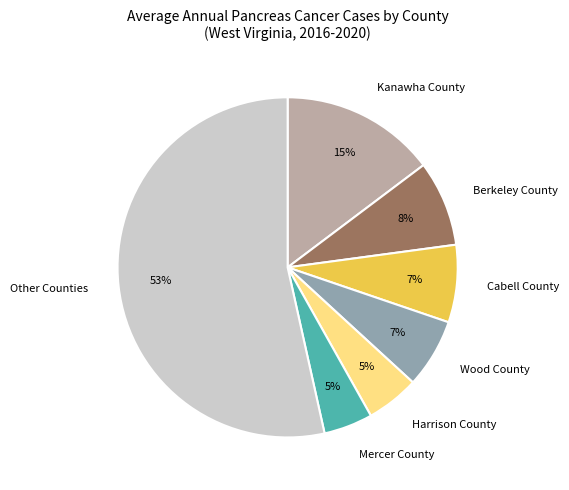

Which slice is the largest?

Other Counties